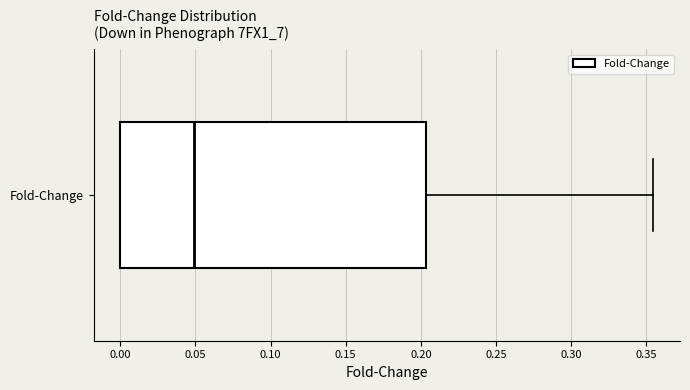

Transcribe this box plot: give where the median line is, the range the box spans, and where the two whiskers end, as read against the x-axis. The values are not printed on the chart, so give them approximately, as read against the axis.

median 0.050, box 0.000 to 0.205, whiskers 0.000 to 0.355